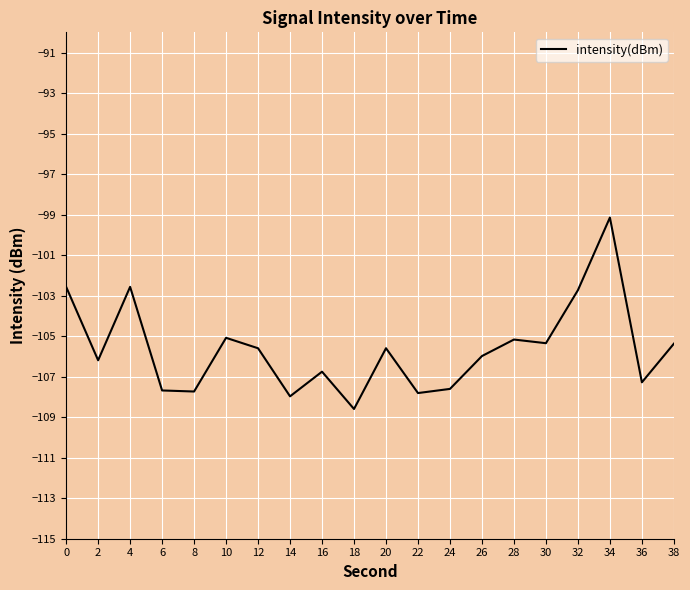

What is the sum of all values?

-2112.8